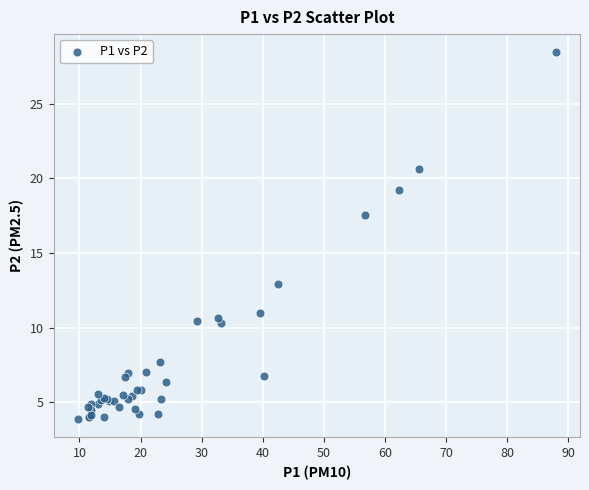

What Y value in the scatter plot is closest to 16?

17.6